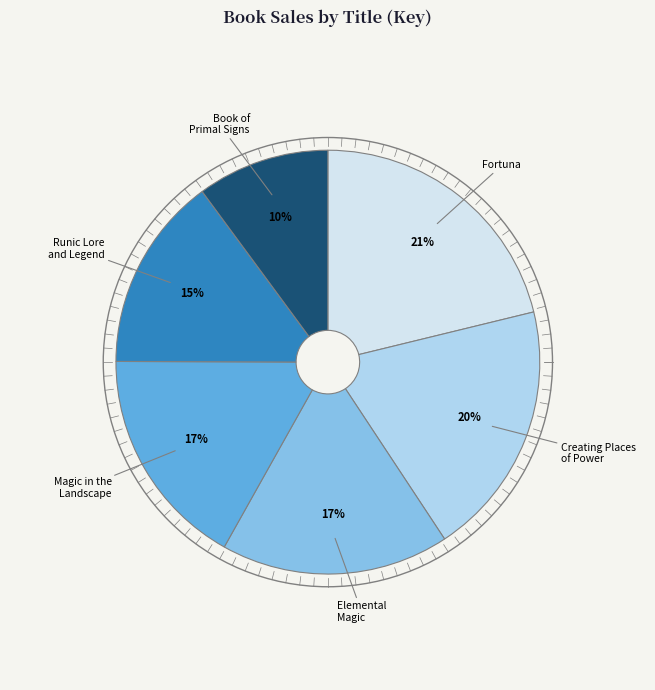

To the nearest percent, what portion does Elemental Magic represent?

17%